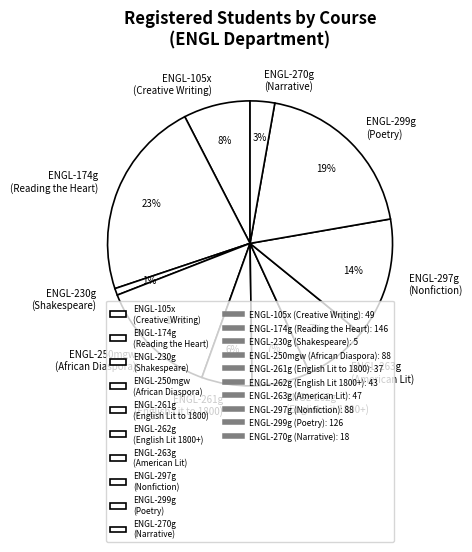

Is it true that ENGL-299g (Poetry) is 19% of the pie?

True